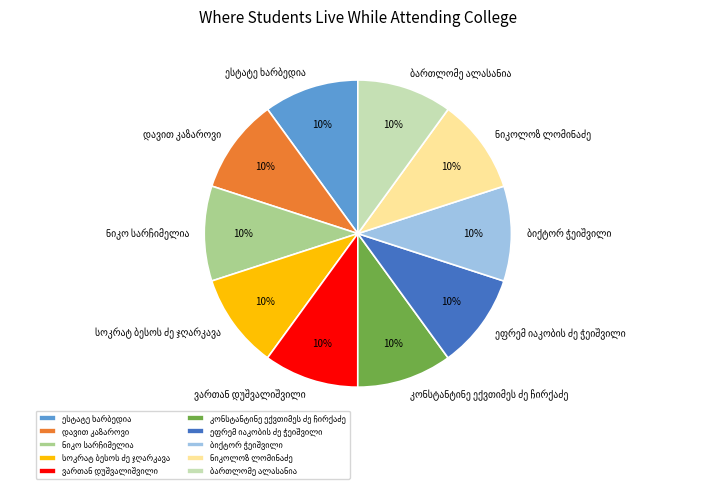

Does any single category account for the majority?

No